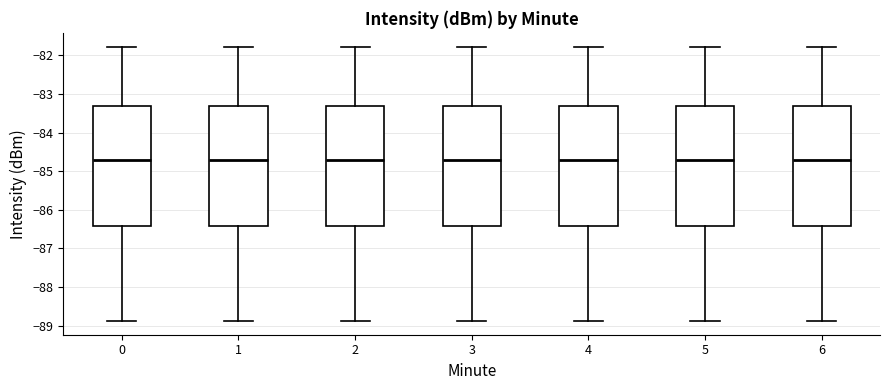

Reading left to right, read every box against the y-axis: the position of its median line, the range the box covers, and the ends of its whiskers. The values are not printed on the chart, so give them approximately, as read against the axis.

0: median -84.7, box -86.4 to -83.3, whiskers -88.9 to -81.8
1: median -84.7, box -86.4 to -83.3, whiskers -88.9 to -81.8
2: median -84.7, box -86.4 to -83.3, whiskers -88.9 to -81.8
3: median -84.7, box -86.4 to -83.3, whiskers -88.9 to -81.8
4: median -84.7, box -86.4 to -83.3, whiskers -88.9 to -81.8
5: median -84.7, box -86.4 to -83.3, whiskers -88.9 to -81.8
6: median -84.7, box -86.4 to -83.3, whiskers -88.9 to -81.8